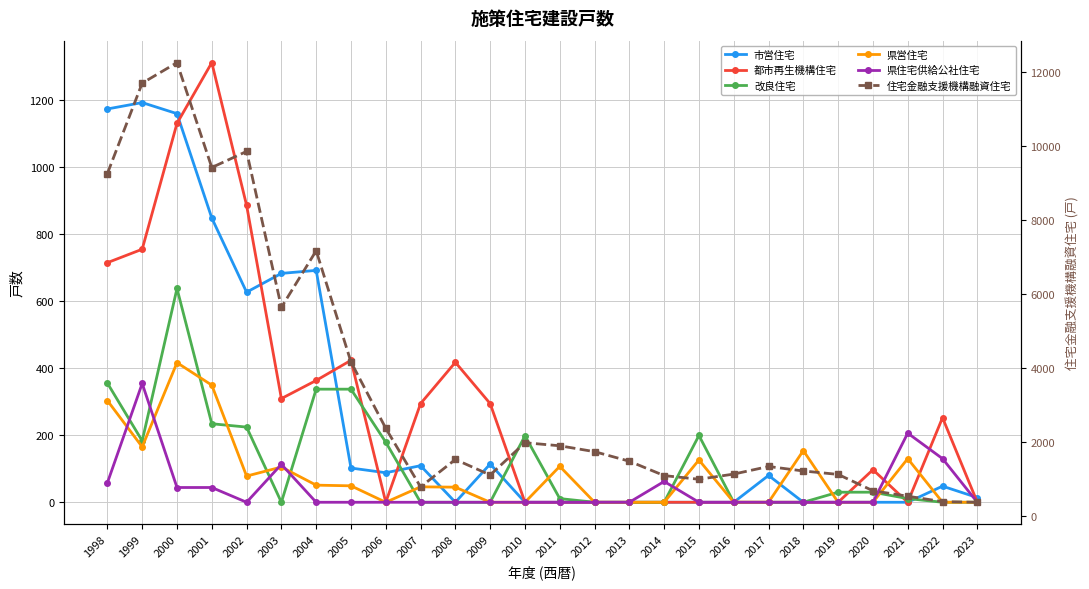

What is the value of the 県営住宅 point at the 7th from the left?

51